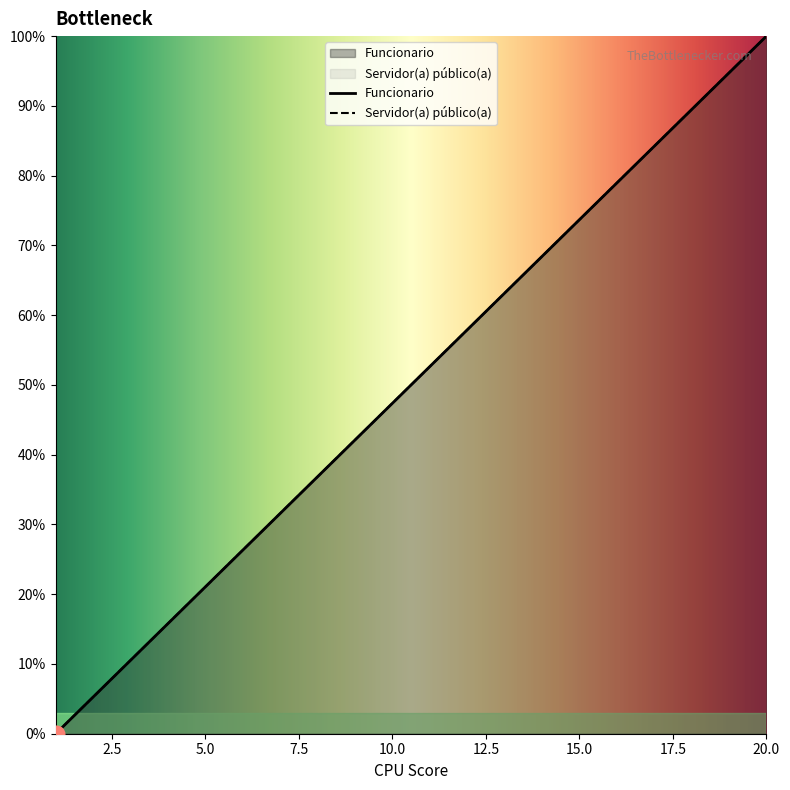

Count the number of categories in the chart.

20